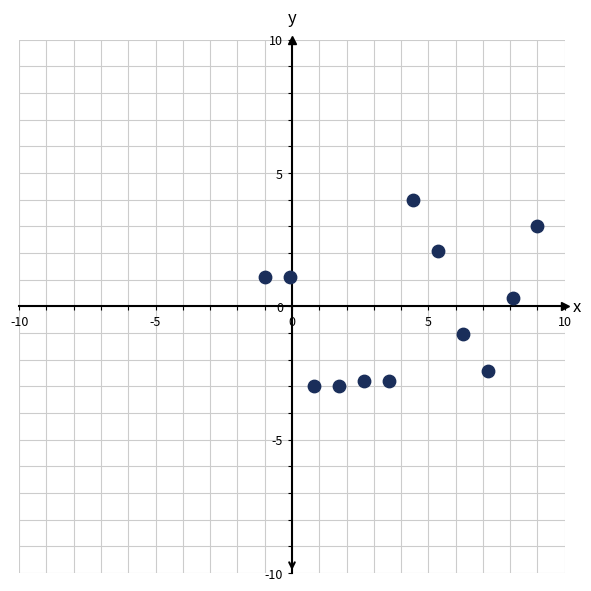

What is the range of X values (max minus min)?

10.0